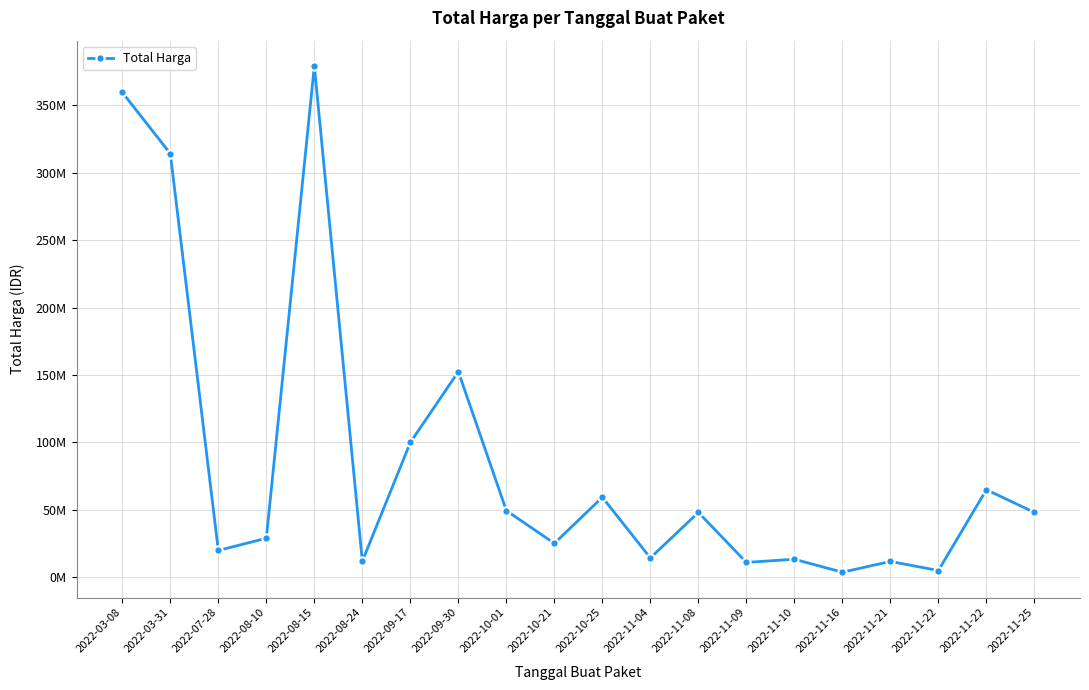

List the labels in order of value, largest first.

2022-08-15, 2022-03-08, 2022-03-31, 2022-09-30, 2022-09-17, 2022-11-22, 2022-10-25, 2022-10-01, 2022-11-08, 2022-11-25, 2022-08-10, 2022-10-21, 2022-07-28, 2022-11-04, 2022-11-10, 2022-08-24, 2022-11-21, 2022-11-09, 2022-11-22, 2022-11-16